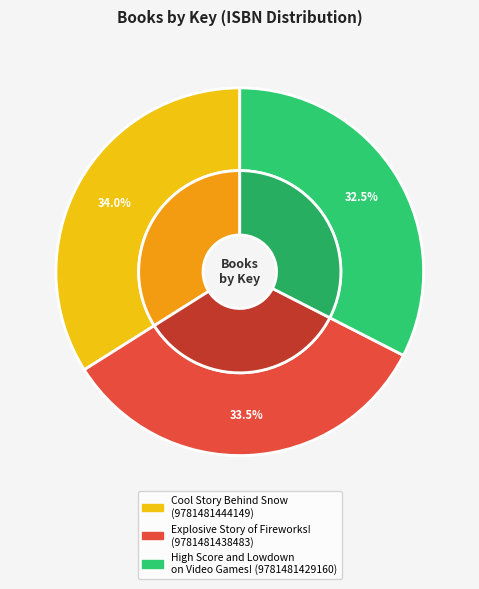

Rank the categories by value from lowest to highest.

High Score and Lowdown
on Video Games! (9781481429160), Explosive Story of Fireworks!
(9781481438483), Cool Story Behind Snow
(9781481444149)